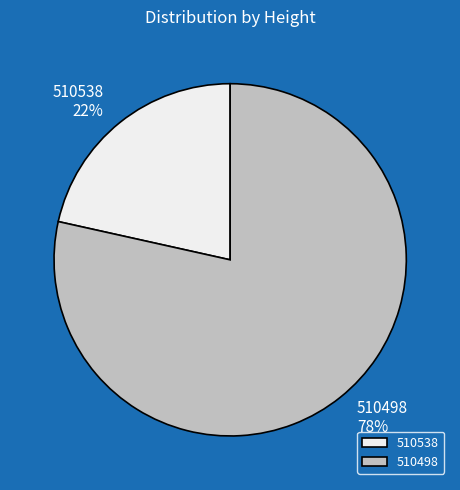

Is it true that 510538 is 13% of the pie?

False